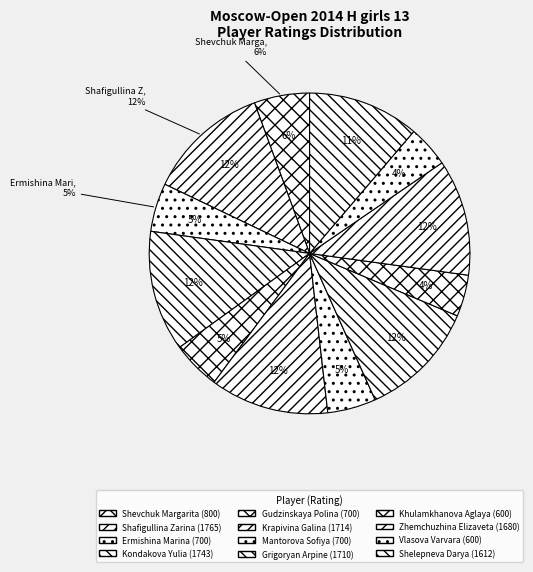

What percentage is the Vlasova Varvara slice, to the nearest percent?

4%